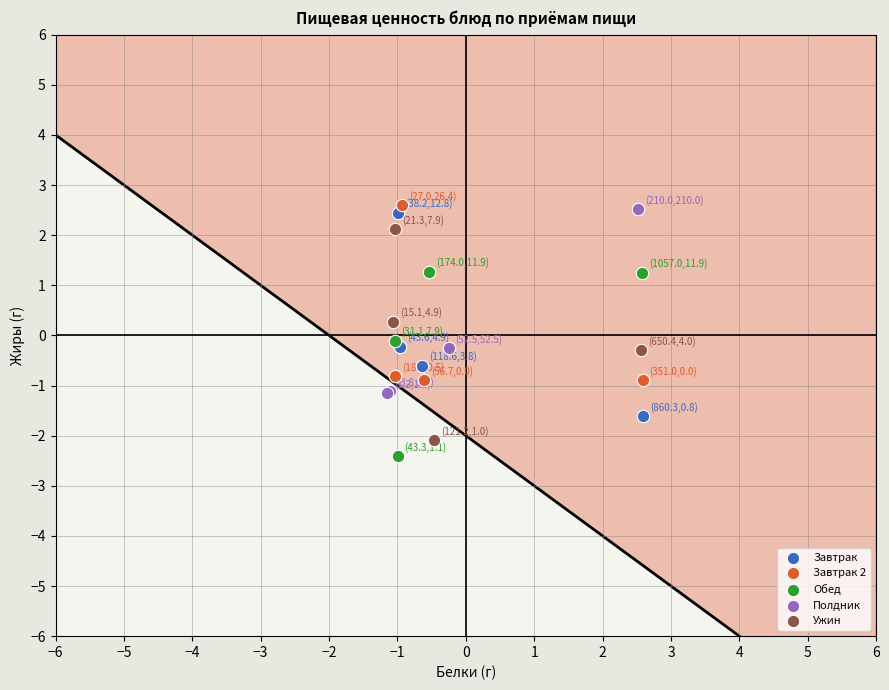

What are all the series names shown in the legend?

Завтрак, Завтрак 2, Обед, Полдник, Ужин